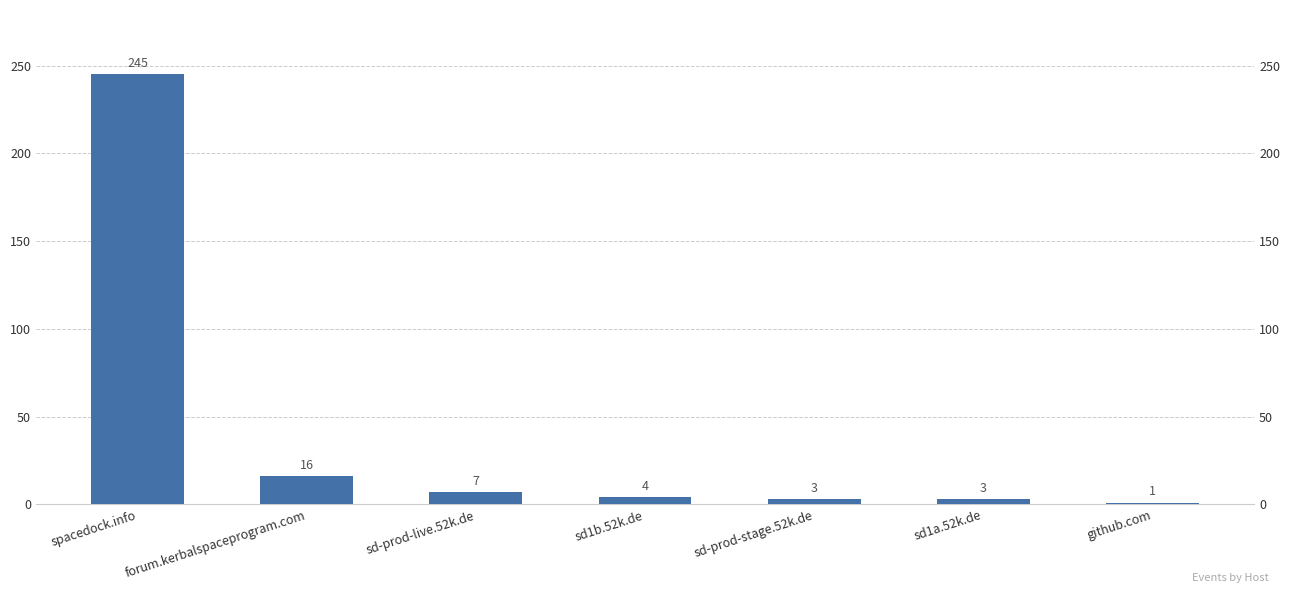

Does the chart contain any negative values?

No